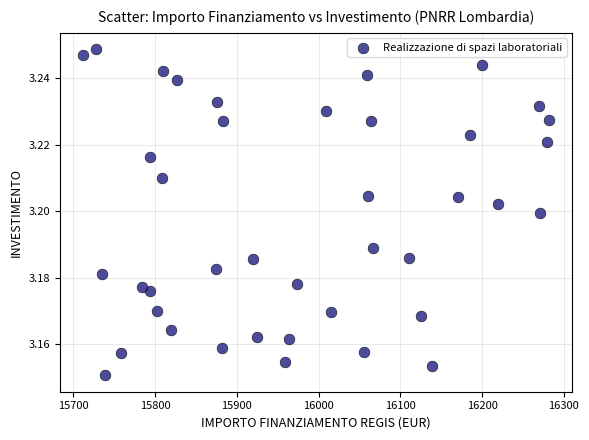

What is the range of X values (max minus min)?

569.6